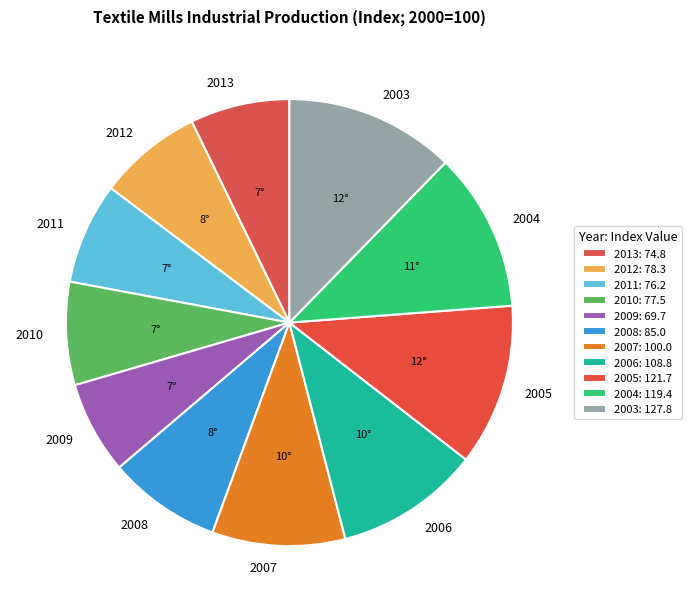

True or false: 2009 accounts for 1% of the total.

False